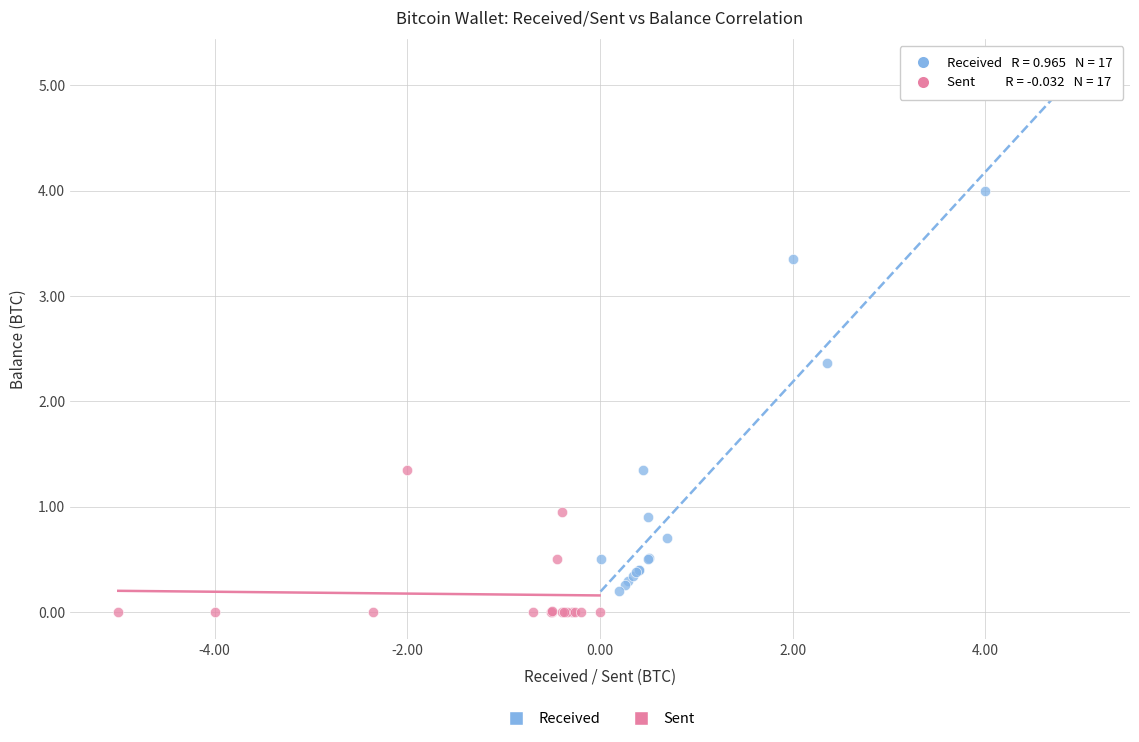

Which series contains the highest Y value?

Received